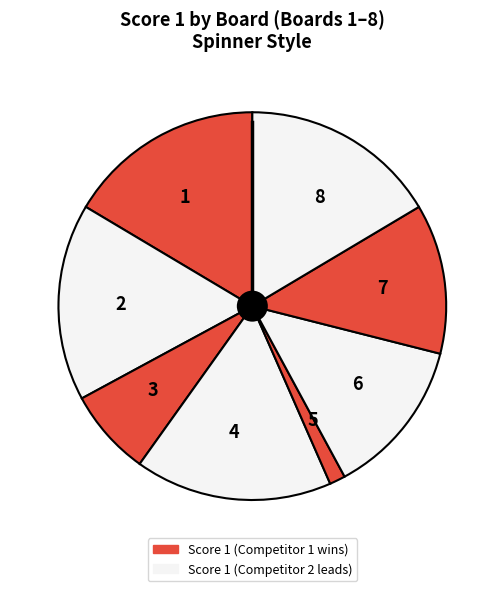

Is the sum of 1 and 5 greater than half?

No